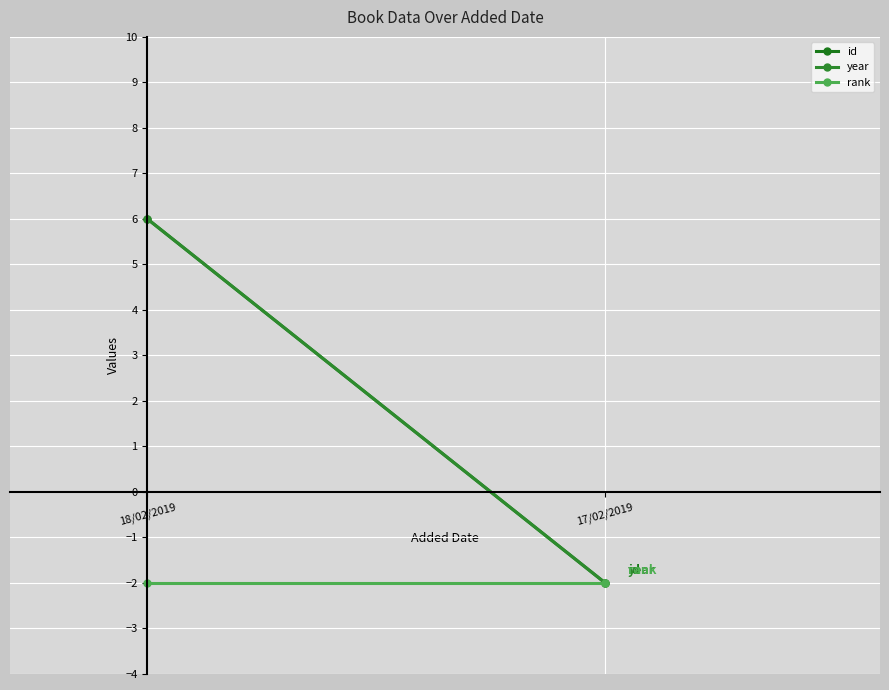

The id series shows 9.8 at 18/02/2019. True or false?

False